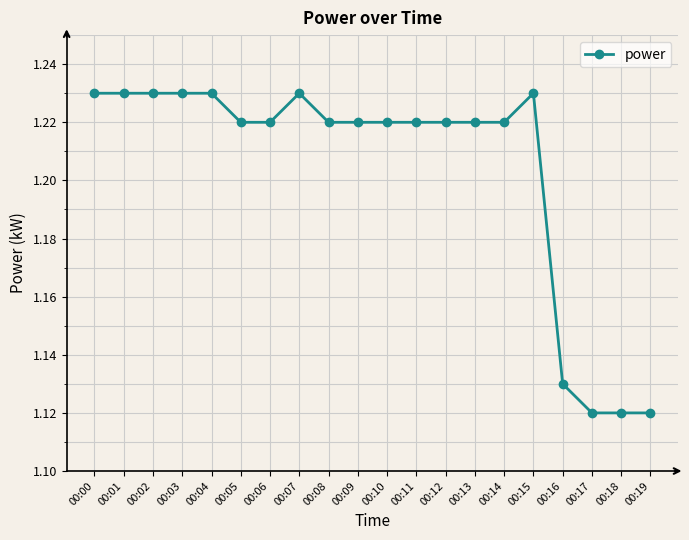

Approximately how many times larger is the value at 00:19 compared to 00:11?

0.9